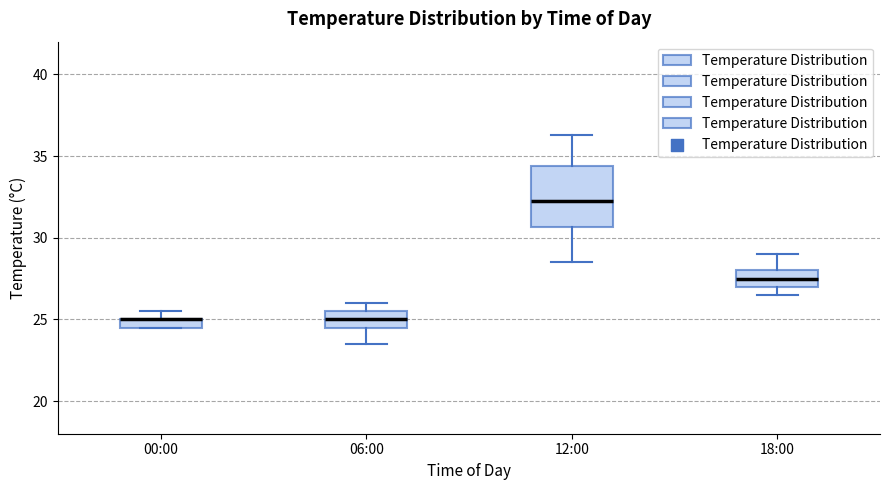

Comparing the boxes themselves (not the whiskers), which one is the tallest?

12:00